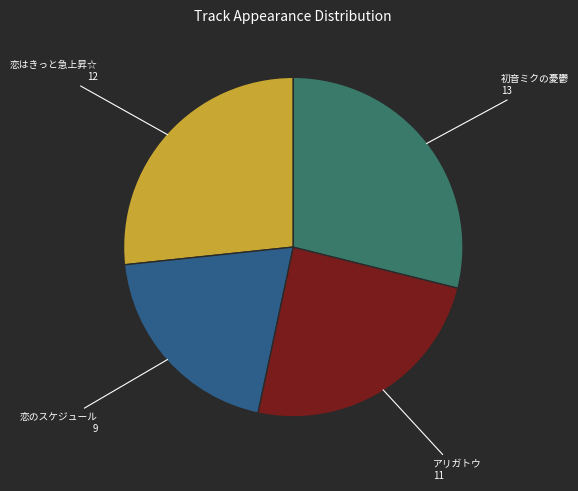

Does any single category account for the majority?

No